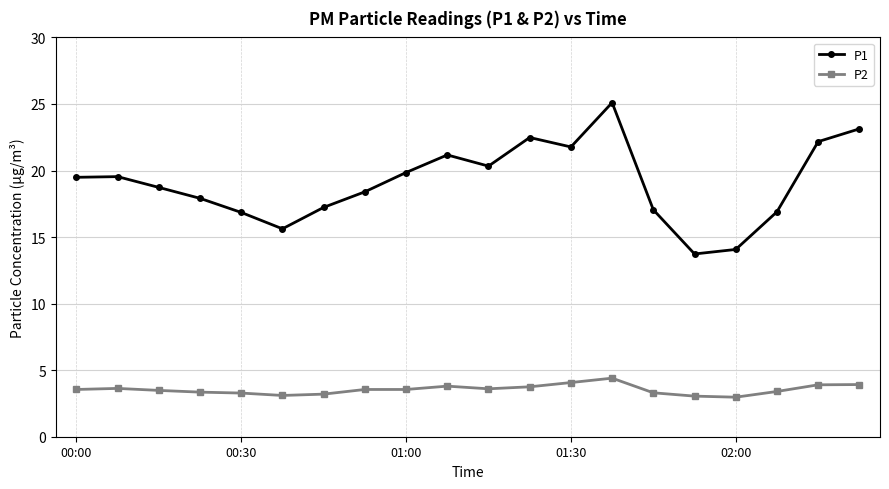

What is the difference between the second highest and second lowest values in the P1 series?

9.1